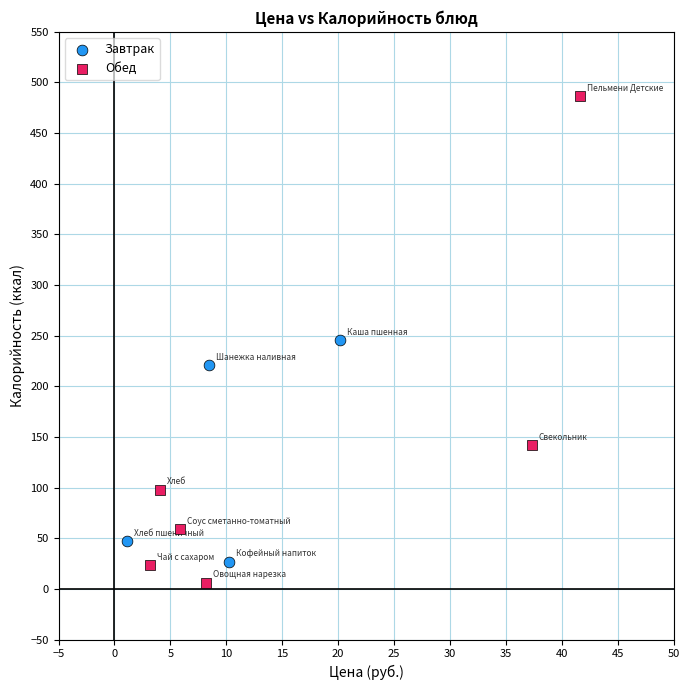

Which series has the largest Y range (max minus min)?

Обед